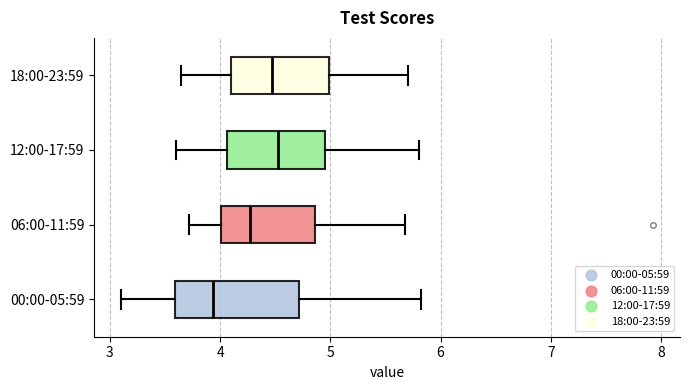

Reading bottom to top, read every box against the x-axis: the position of its median line, the range the box covers, and the ends of its whiskers. The values are not printed on the chart, so give them approximately, as read against the axis.

00:00-05:59: median 3.9, box 3.6 to 4.7, whiskers 3.1 to 5.8
06:00-11:59: median 4.3, box 4.0 to 4.9, whiskers 3.7 to 5.7
12:00-17:59: median 4.5, box 4.1 to 5.0, whiskers 3.6 to 5.8
18:00-23:59: median 4.5, box 4.1 to 5.0, whiskers 3.7 to 5.7